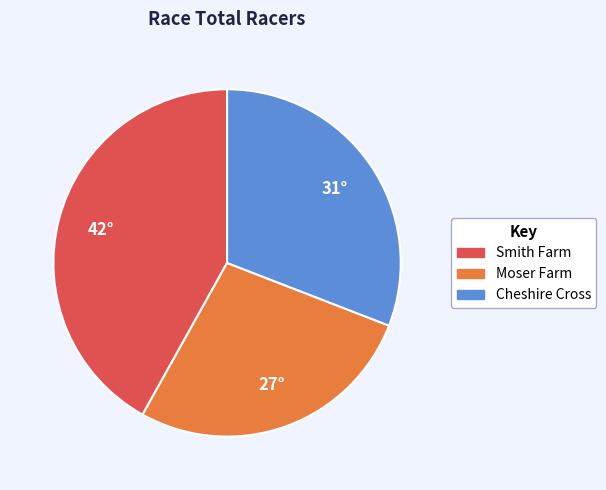

How many segments does this pie chart have?

3